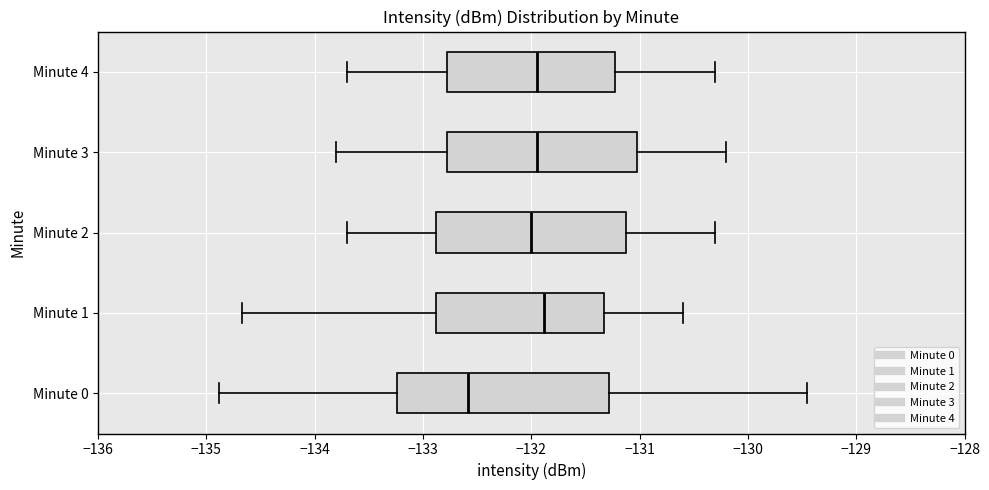

Which box is the widest, from its left edge to its right edge?

Minute 0